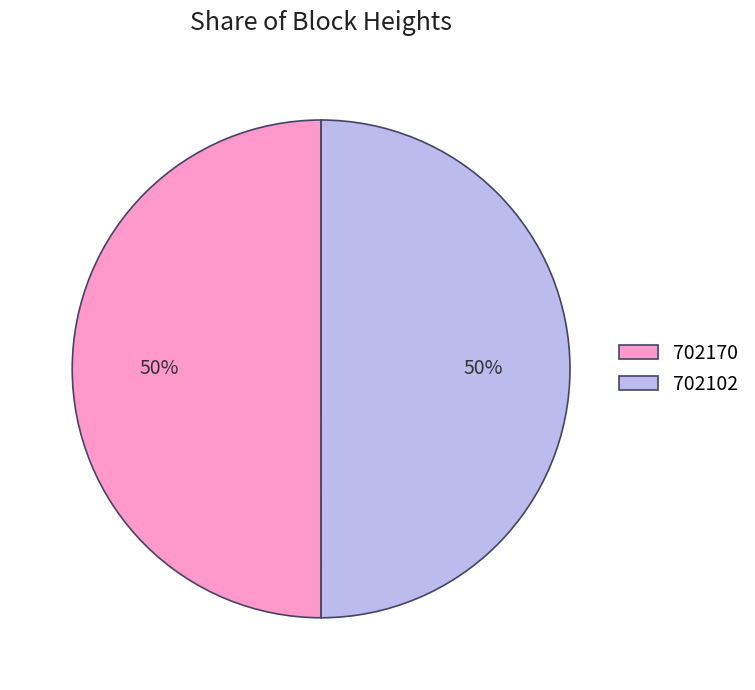

How many segments does this pie chart have?

2